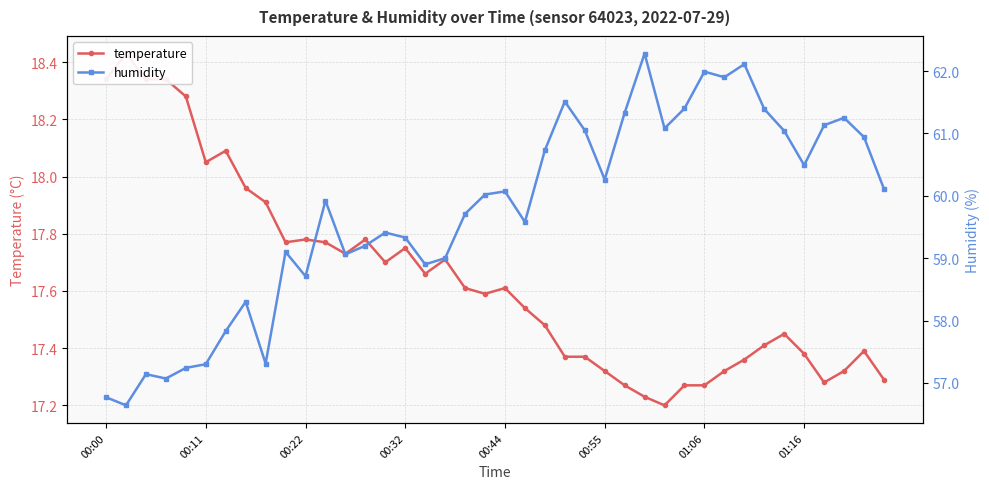

True or false: temperature and humidity cross at least once.

False